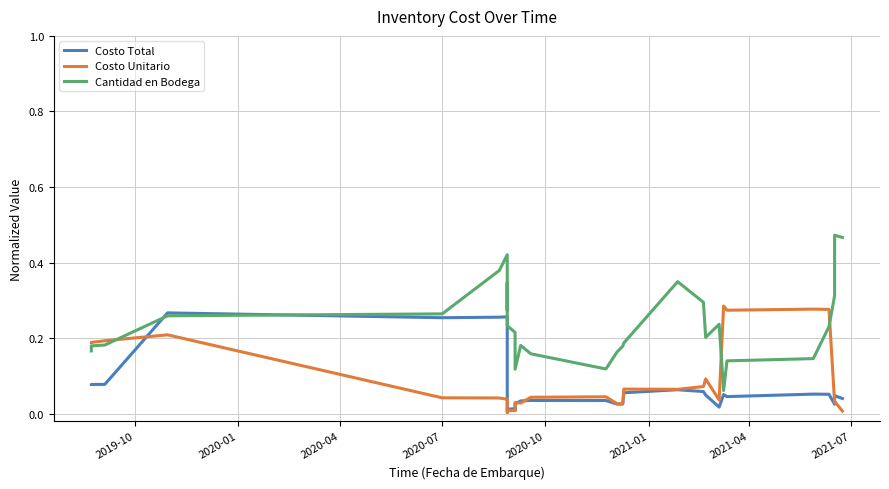

What is the highest value of the Costo Unitario series?

0.3